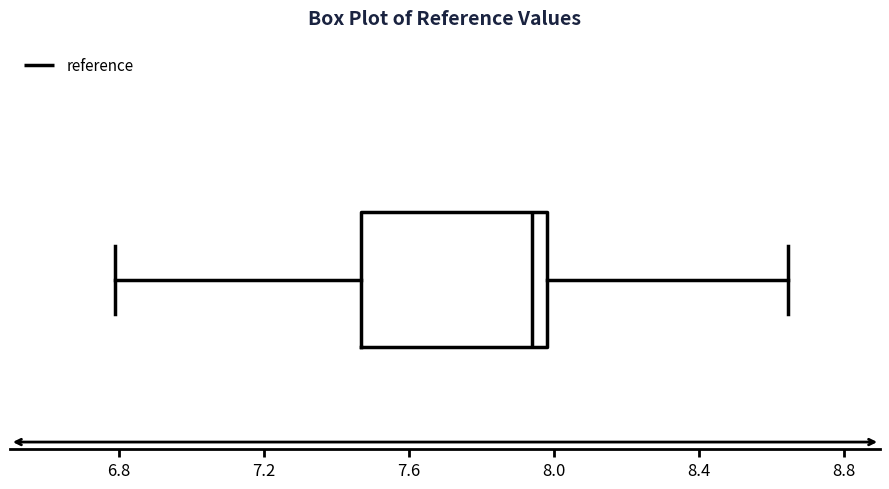

Where does the left whisker of the box end on the x-axis? The values are not printed on the chart, so give them approximately, as read against the axis.

6.80